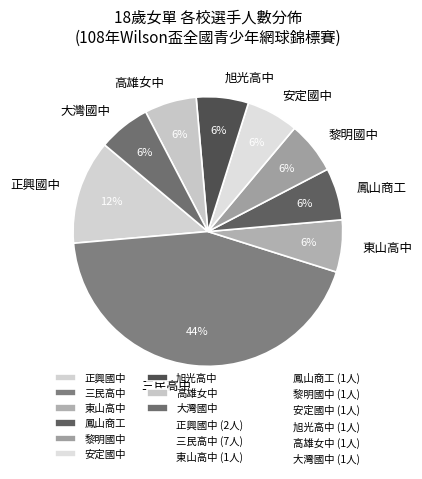

Which category has the biggest portion of the pie?

三民高中